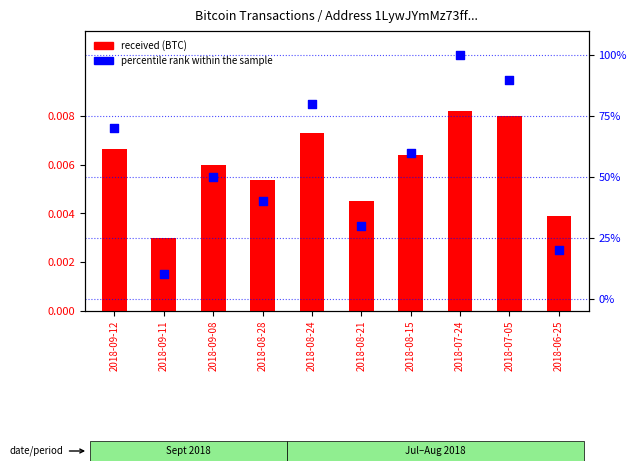

What is the total value across all series at 2018-09-11?

10.0